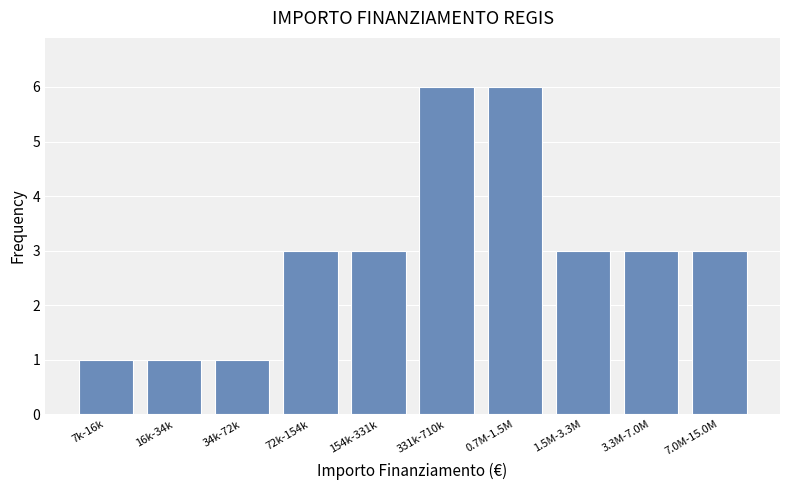

Reading right to left, extract all data points from this chart.

7.0M-15.0M=3	3.3M-7.0M=3	1.5M-3.3M=3	0.7M-1.5M=6	331k-710k=6	154k-331k=3	72k-154k=3	34k-72k=1	16k-34k=1	7k-16k=1